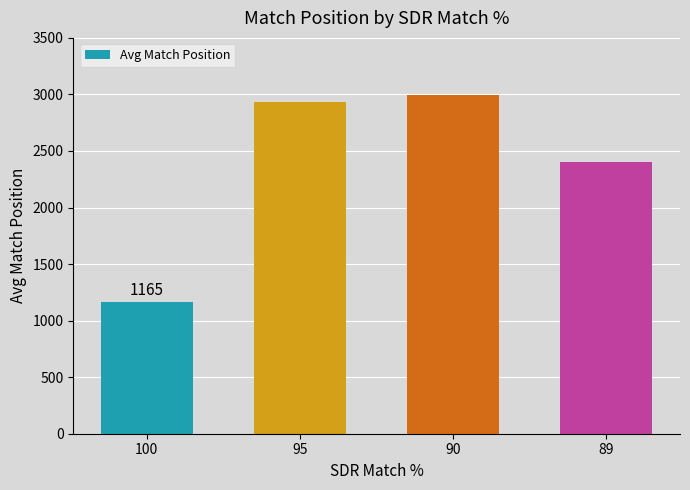

What is the value of the 4th bar from the left?

2400